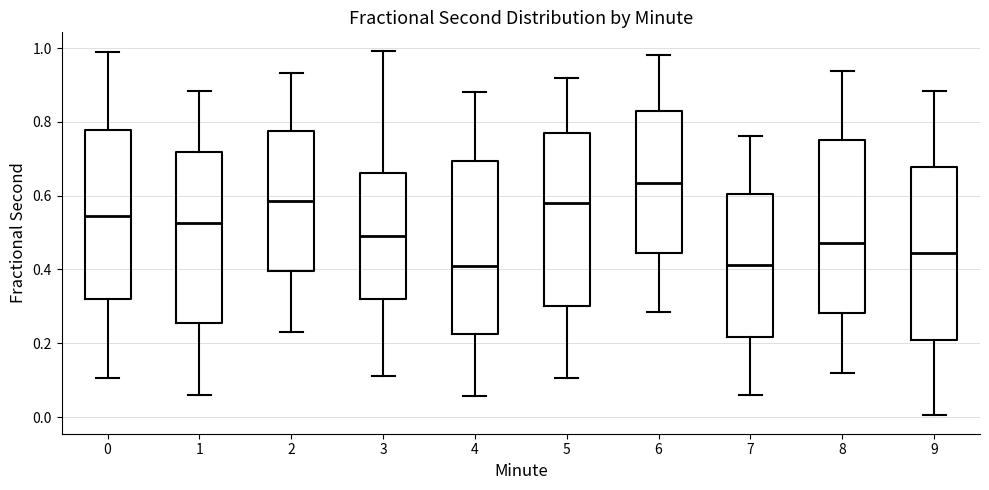

Which box's median line is the highest?

6